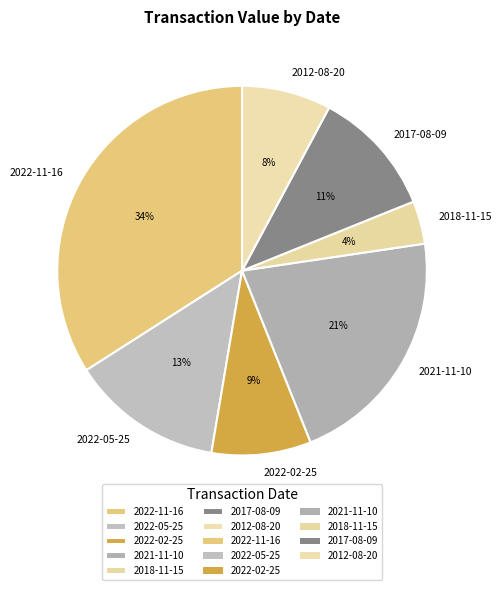

Do 2018-11-15 and 2022-05-25 together represent more than half of the pie?

No